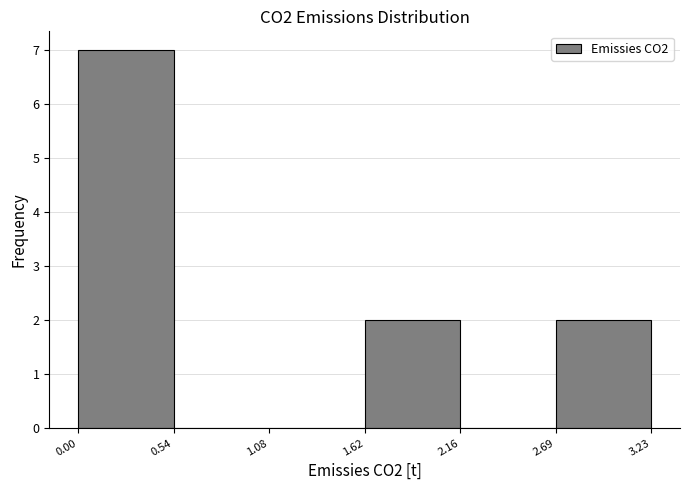

Reading left to right, list every bar in this chart as the range it spans on the x-axis followed by its height. The values are not printed on the chart, so give them approximately, as read against the axis.

0.00 to 0.54: 7
0.54 to 1.08: 0
1.08 to 1.62: 0
1.62 to 2.16: 2
2.16 to 2.69: 0
2.69 to 3.23: 2